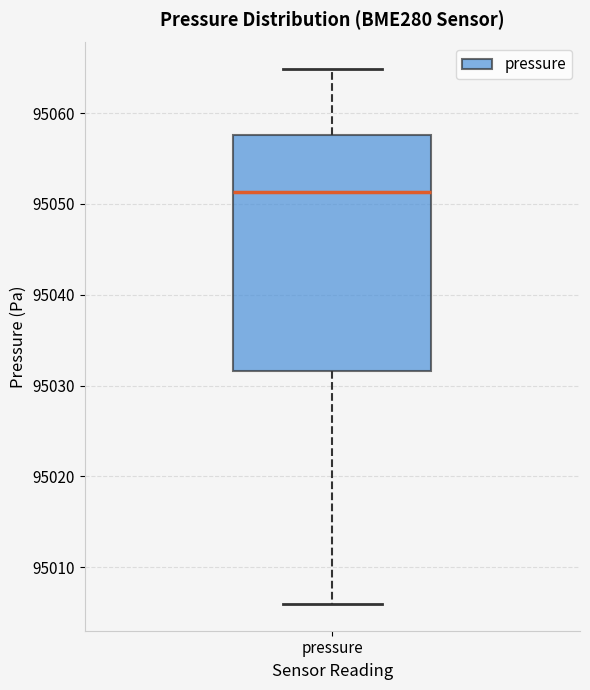

Where is the upper edge of the box for pressure on the y-axis? The values are not printed on the chart, so give them approximately, as read against the axis.

95058